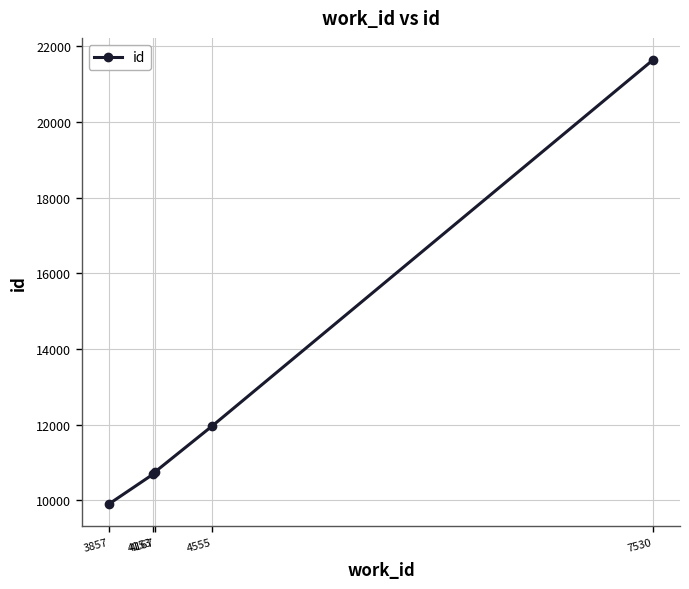

How many categories are shown in the chart?

5